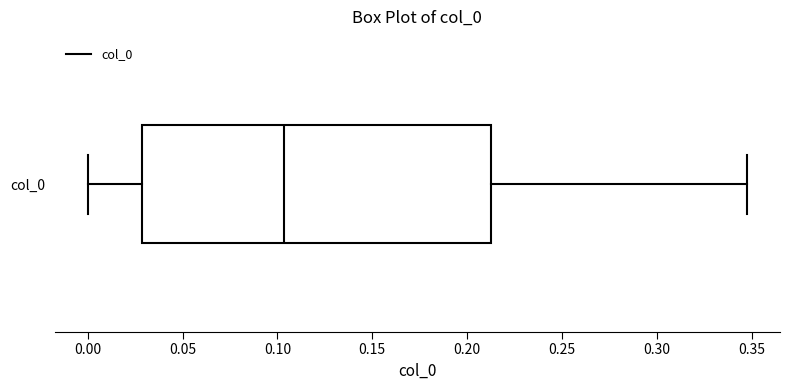

Where is the right edge of the box for col_0 on the x-axis? The values are not printed on the chart, so give them approximately, as read against the axis.

0.215